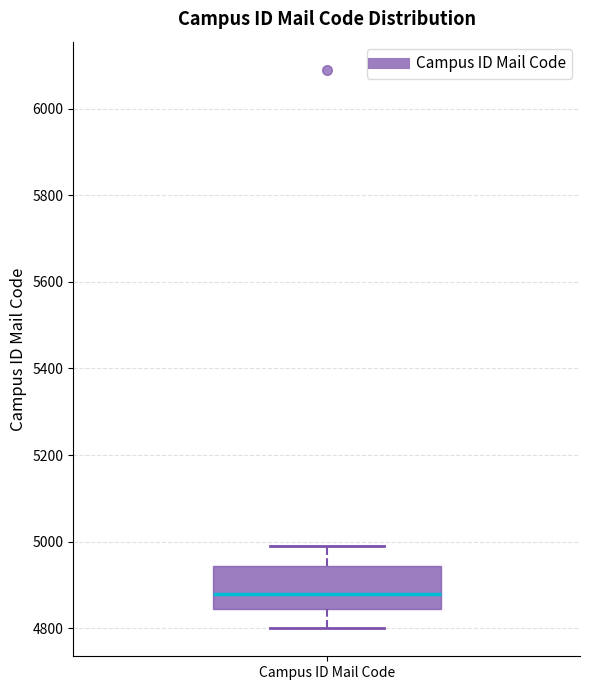

Read this box plot against the y-axis: the position of the median line, the range covered by the box, and the ends of both whiskers. The values are not printed on the chart, so give them approximately, as read against the axis.

median 4880, box 4840 to 4940, whiskers 4800 to 5000